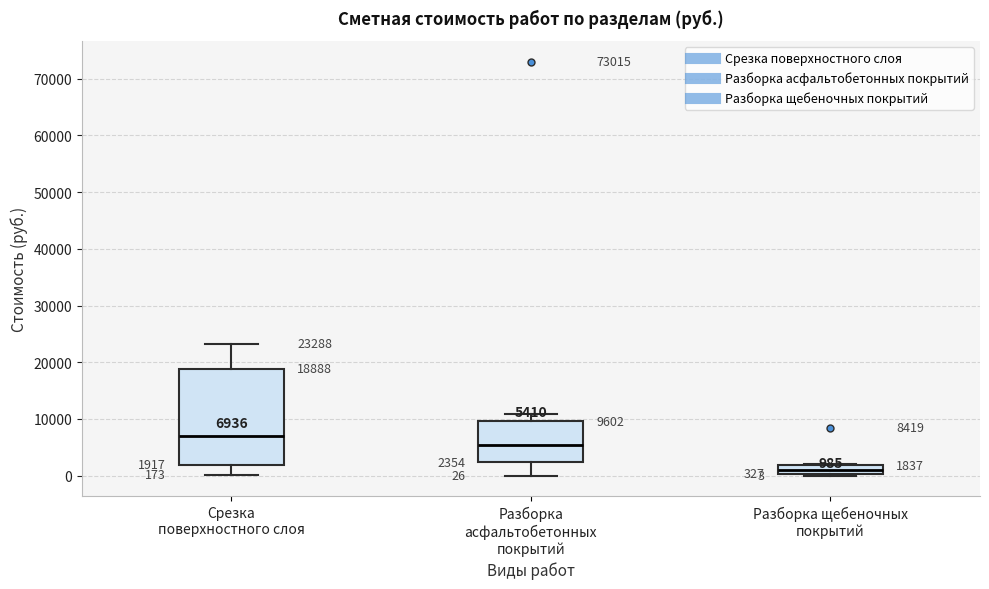

Which box's median line is the highest?

Срезка поверхностного слоя